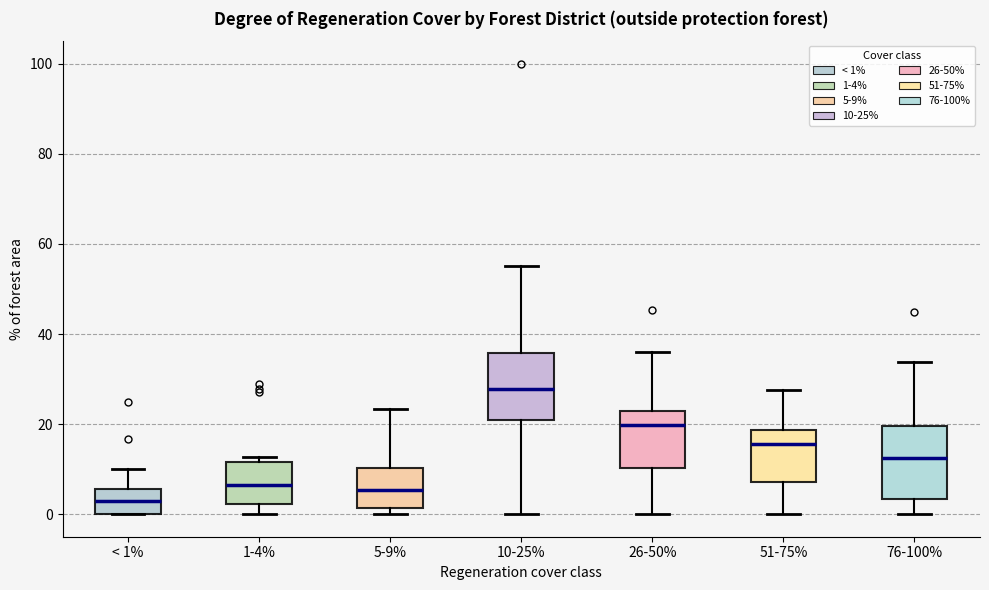

Which box's median line is the highest?

10-25%